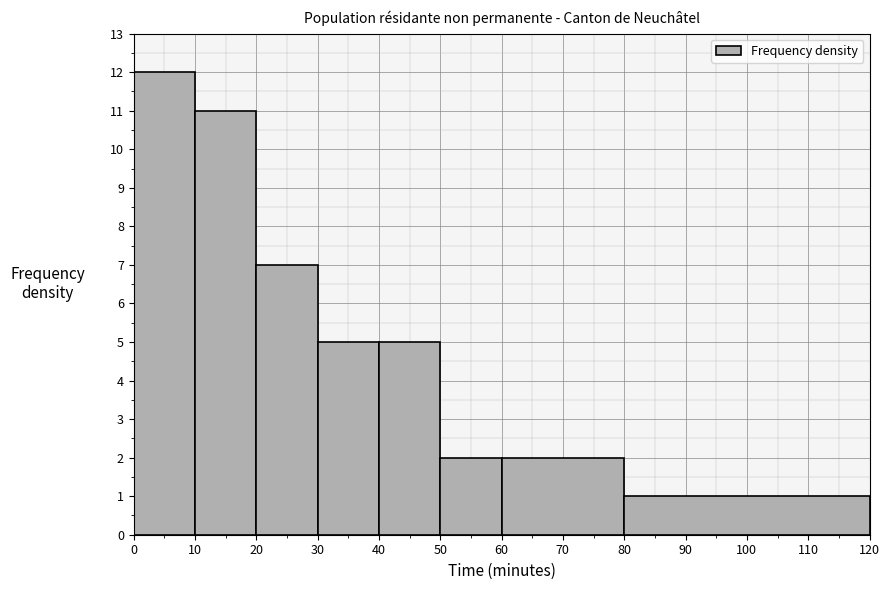

Reading left to right, transcribe this chart: for each bar, give the range it covers on the x-axis and its height. The values are not printed on the chart, so give them approximately, as read against the axis.

0 to 10: 12
10 to 20: 11
20 to 30: 7
30 to 40: 5
40 to 50: 5
50 to 60: 2
60 to 80: 2
80 to 120: 1